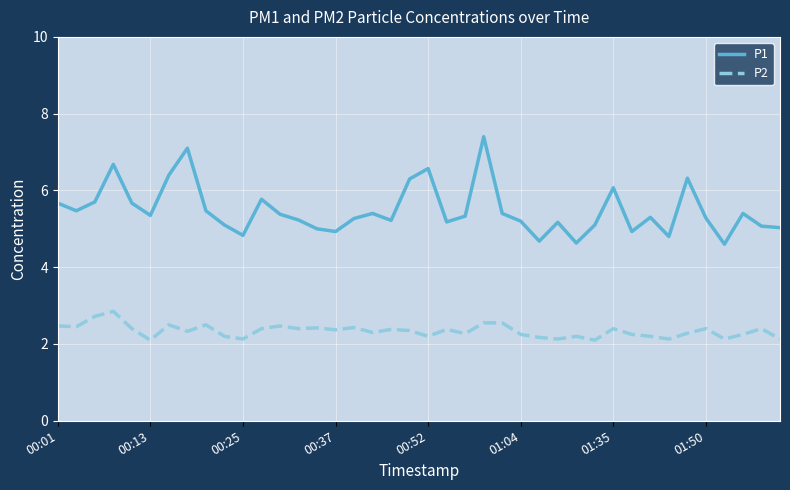

True or false: P2 and P1 intersect in this chart.

False